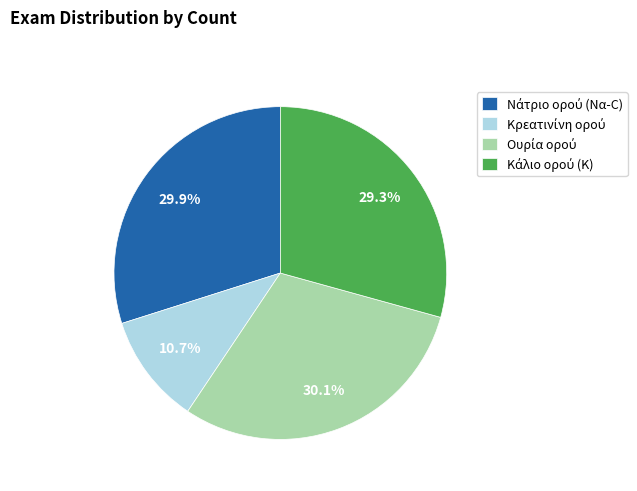

Does any single category account for the majority?

No